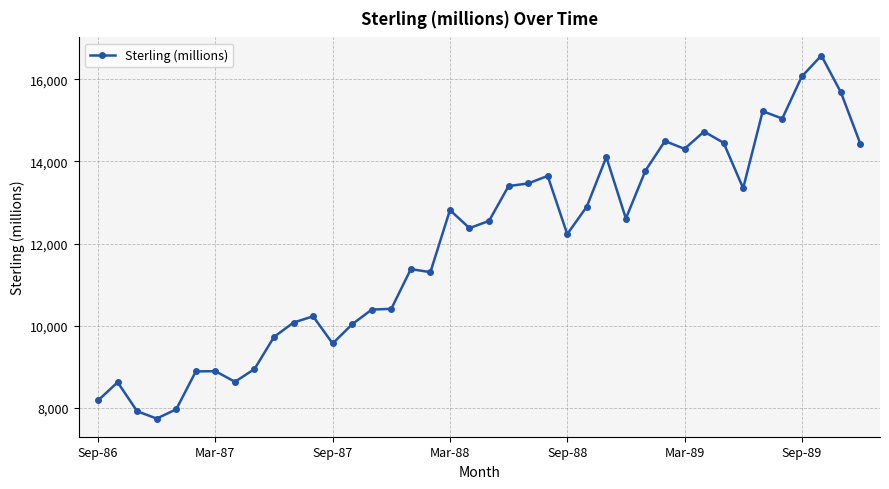

Is this an area chart (filled region under the line)?

No